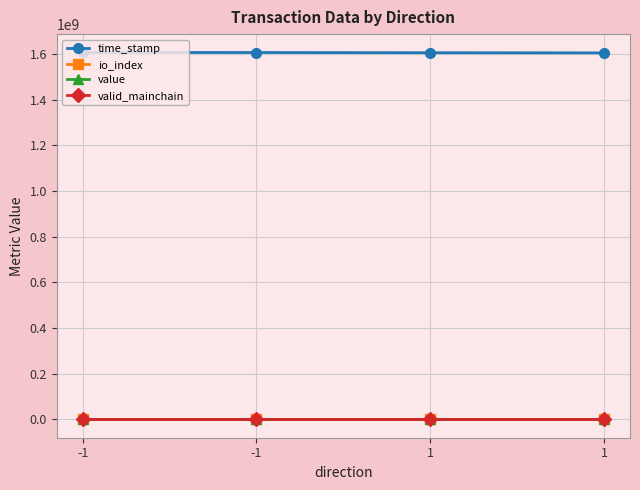

Reading left to right, list all the values displayed in this chart.

time_stamp: -1=1607091176.0	-1=1606820390.0	1=1605851103.0	1=1605266882.0
io_index: -1=8.0	-1=8.0	1=3.0	1=3.0
value: -1=17.3	-1=17.3	1=17.3	1=17.3
valid_mainchain: -1=1.0	-1=1.0	1=1.0	1=1.0